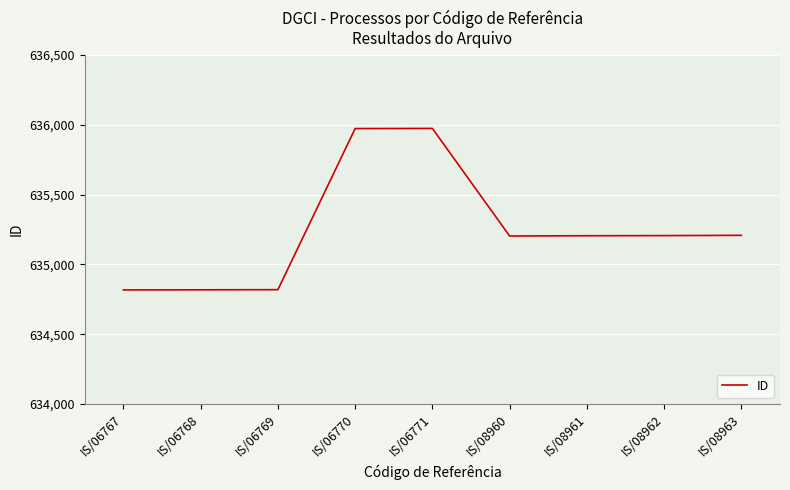

What is the change in value from IS/06768 to IS/06771?

+1155